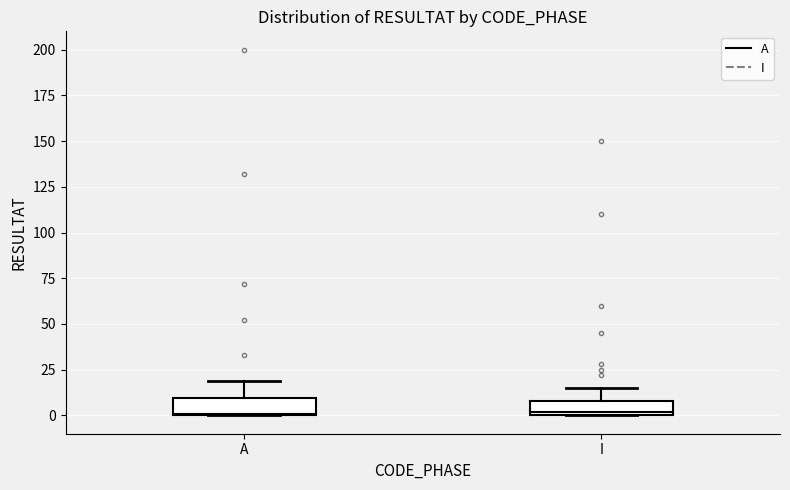

Reading left to right, transcribe this box plot: for each box, give where its median line is, the range the box spans, and where its two whiskers end, as read against the y-axis. The values are not printed on the chart, so give them approximately, as read against the axis.

A: median 0, box 0 to 10, whiskers 0 to 20
I: median 0 (just above the box's lower edge), box 0 to 10, whiskers 0 to 15